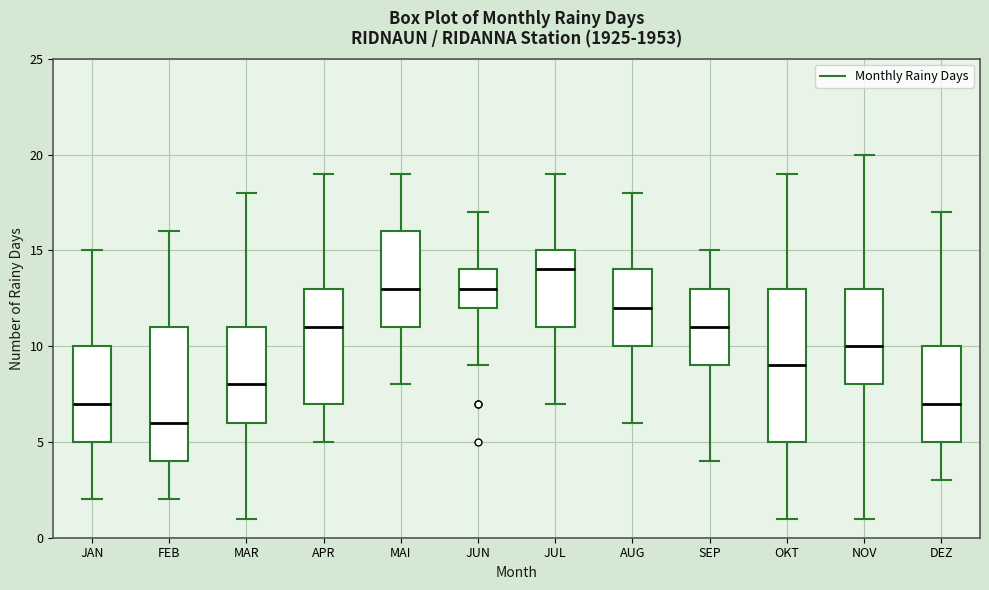

Which box's median line is the highest?

JUL